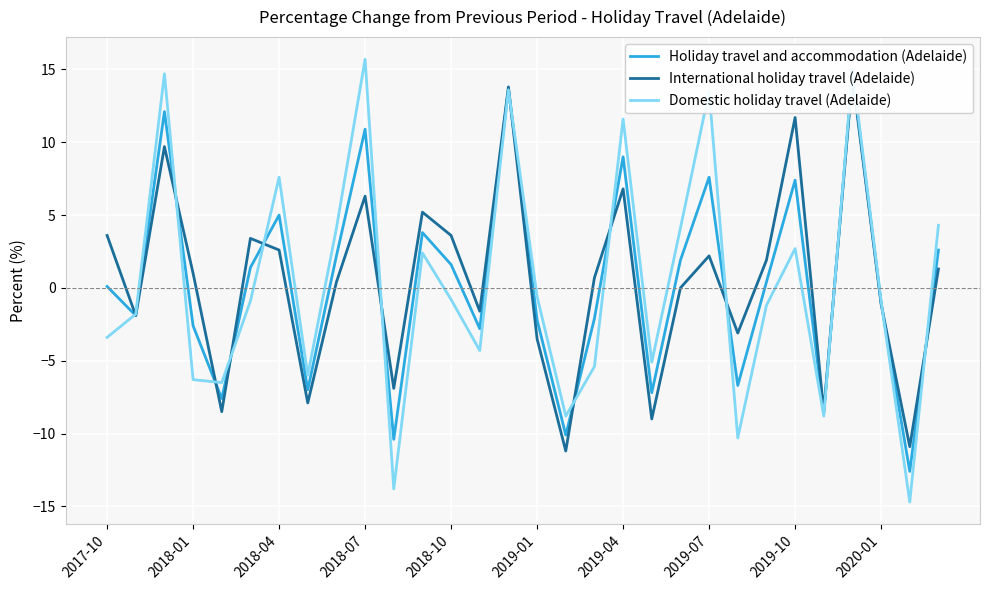

The Domestic holiday travel (Adelaide) series shows 4.1 at 20. True or false?

True